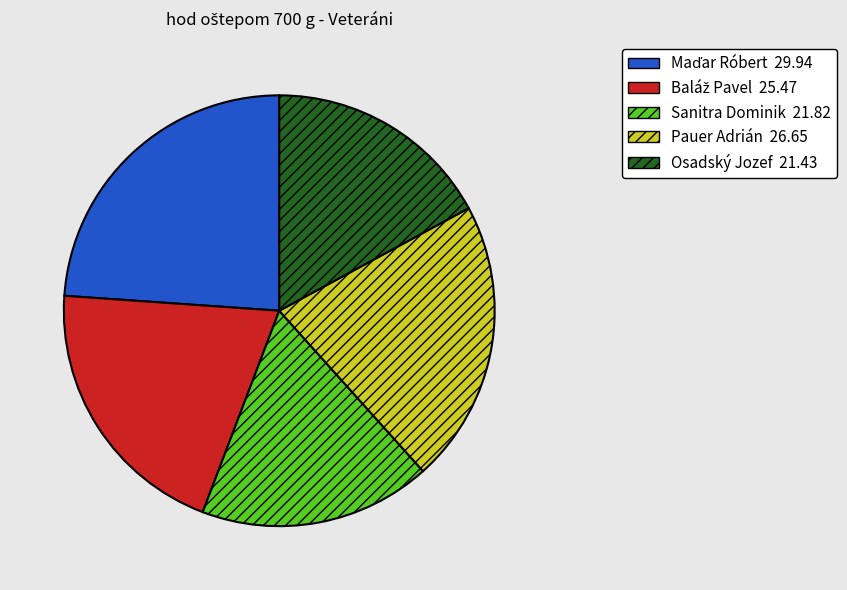

Is there any slice that represents more than half of the pie?

No